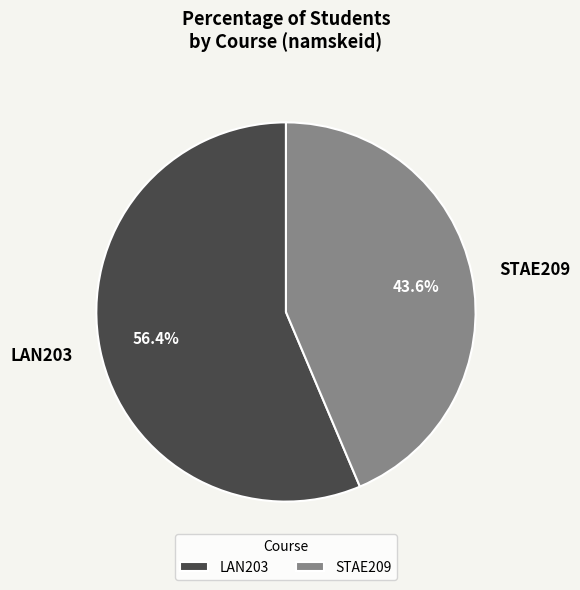

Which slice is the smallest?

STAE209